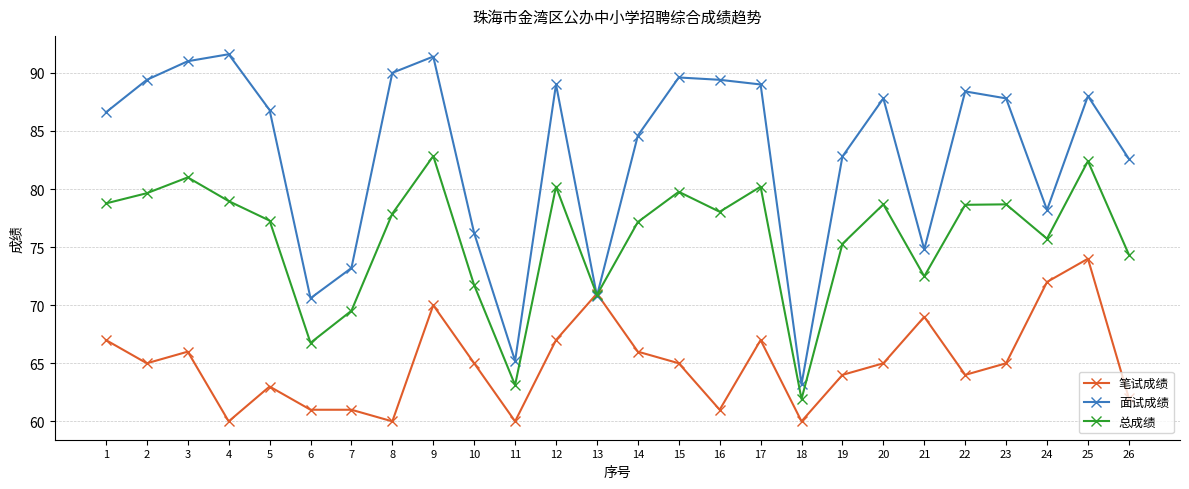

What is the minimum value for 面试成绩?

63.2